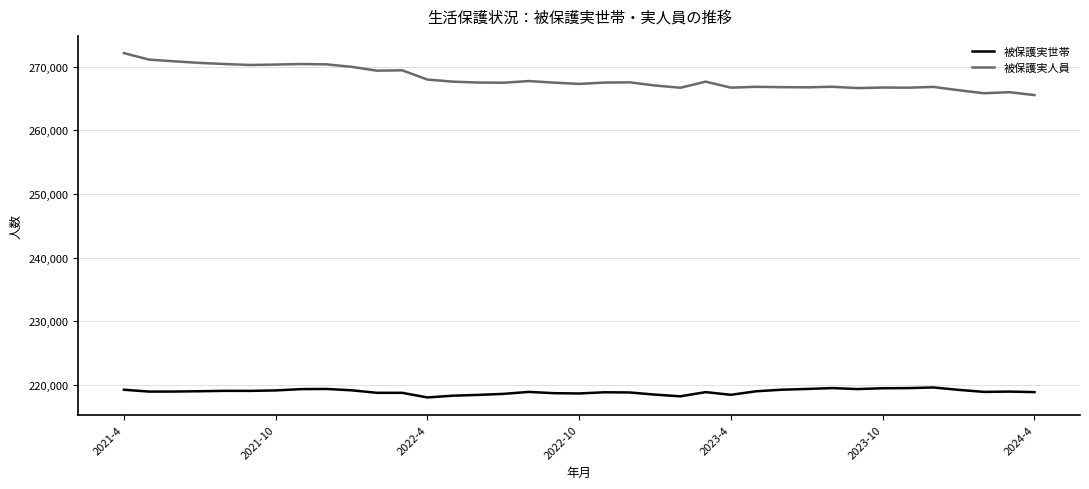

Which series has the widest spread of values?

被保護実人員